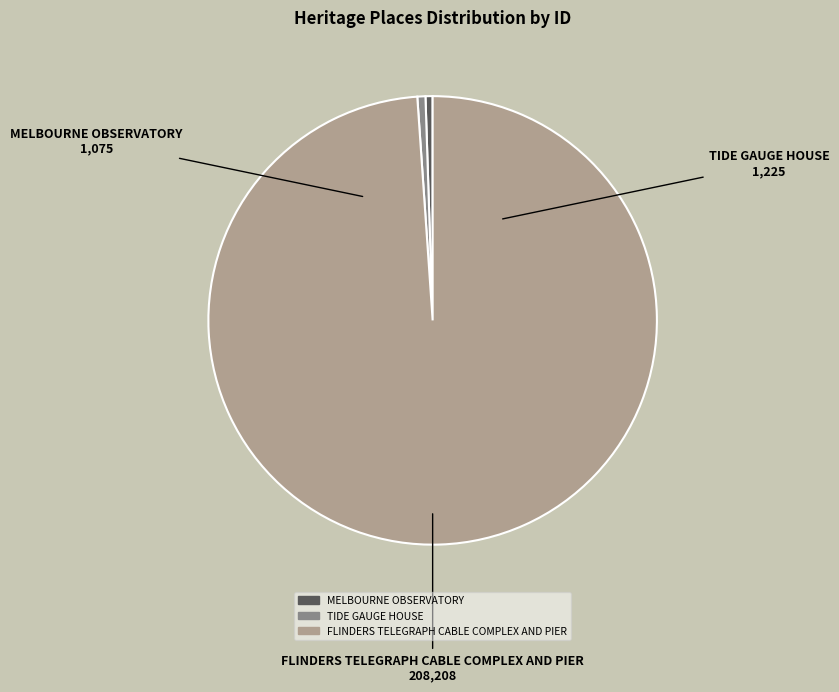

Do MELBOURNE OBSERVATORY and FLINDERS TELEGRAPH CABLE COMPLEX AND PIER together represent more than half of the pie?

Yes